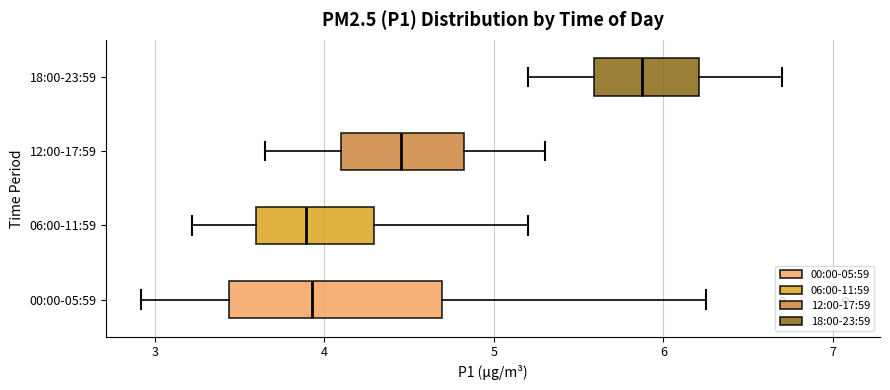

Where does the median line of the box for 00:00-05:59 sit on the x-axis? The values are not printed on the chart, so give them approximately, as read against the axis.

3.9